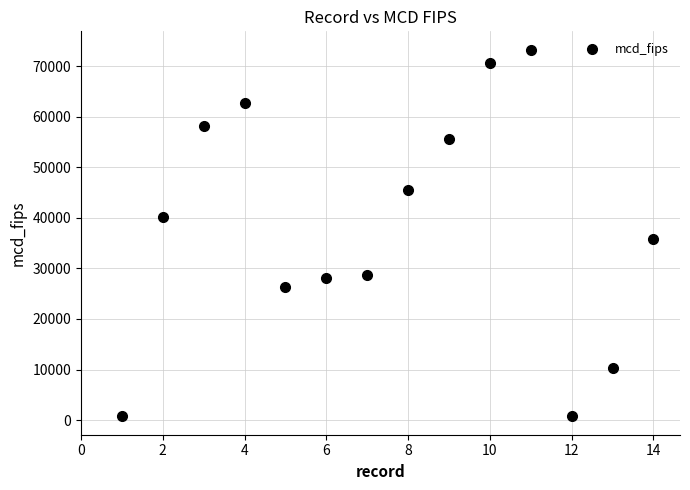

What is the range of X values (max minus min)?

13